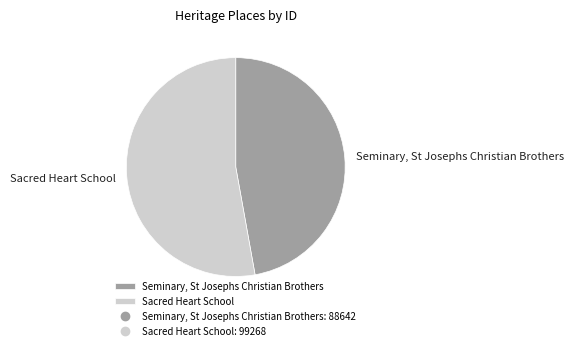

Which has a higher value, Seminary, St Josephs Christian Brothers or Sacred Heart School?

Sacred Heart School